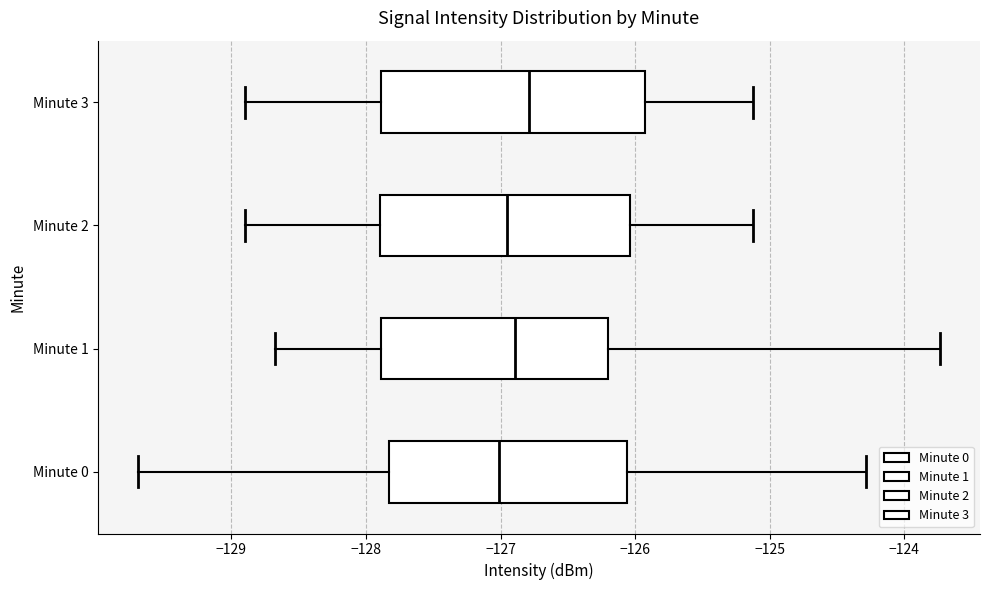

Which box is the widest, from its left edge to its right edge?

Minute 3